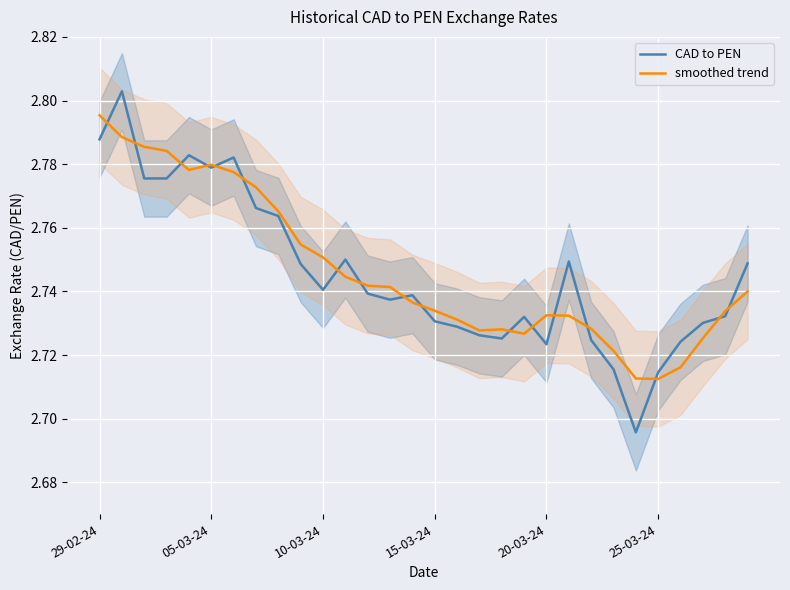

At which label does smoothed trend reach its peak?

29-02-24